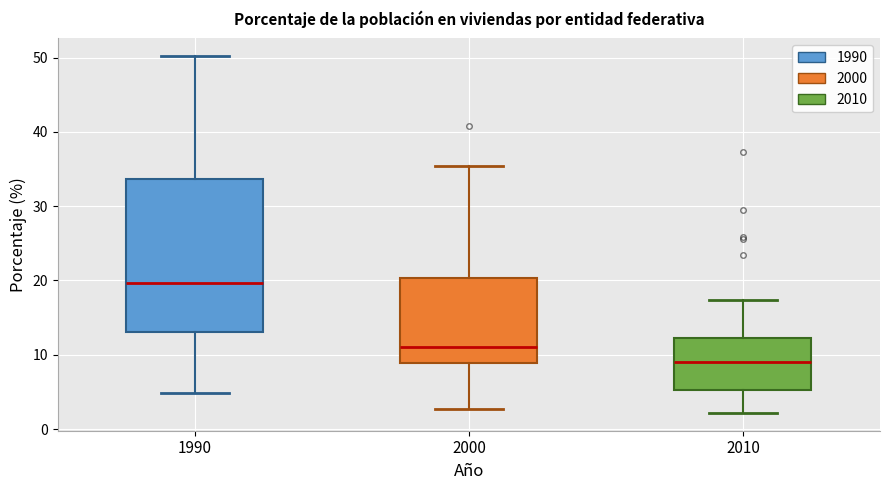

Which box has the lowest median line?

2010